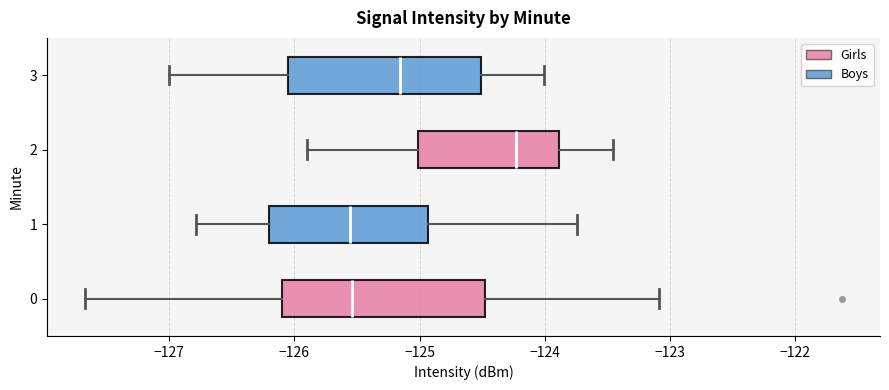

Reading bottom to top, transcribe this box plot: for each box, give where its median line is, the range the box spans, and where its two whiskers end, as read against the x-axis. The values are not printed on the chart, so give them approximately, as read against the axis.

0: median -125.5, box -126.1 to -124.5, whiskers -127.7 to -123.1
1: median -125.6, box -126.2 to -124.9, whiskers -126.8 to -123.7
2: median -124.2, box -125.0 to -123.9, whiskers -125.9 to -123.5
3: median -125.2, box -126.1 to -124.5, whiskers -127.0 to -124.0